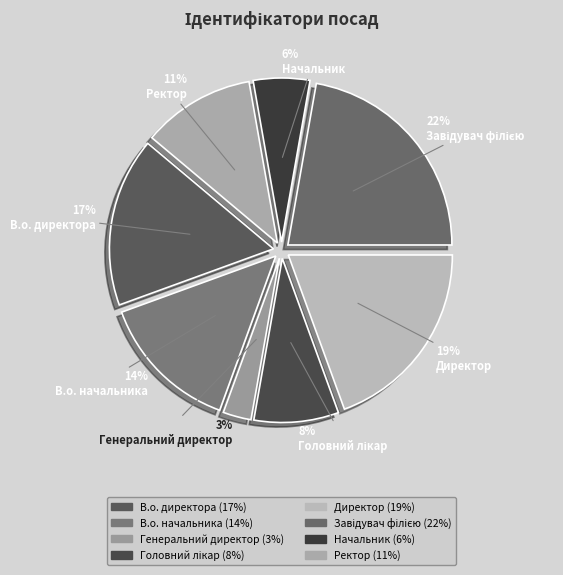

How many slices are in this pie chart?

8